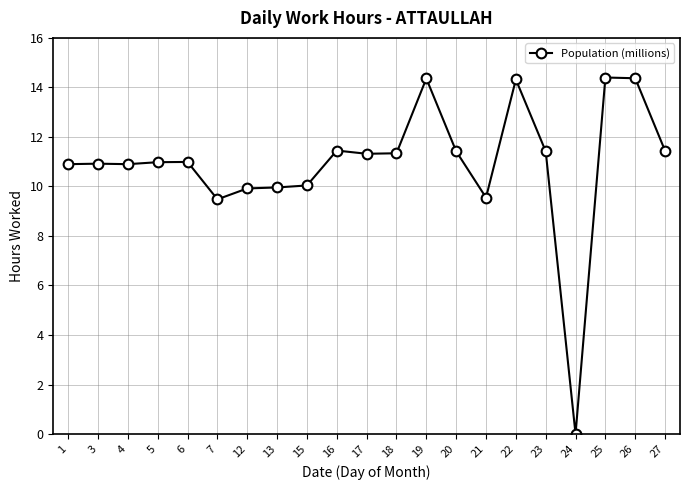

The value at 23 is 11.4. True or false?

True